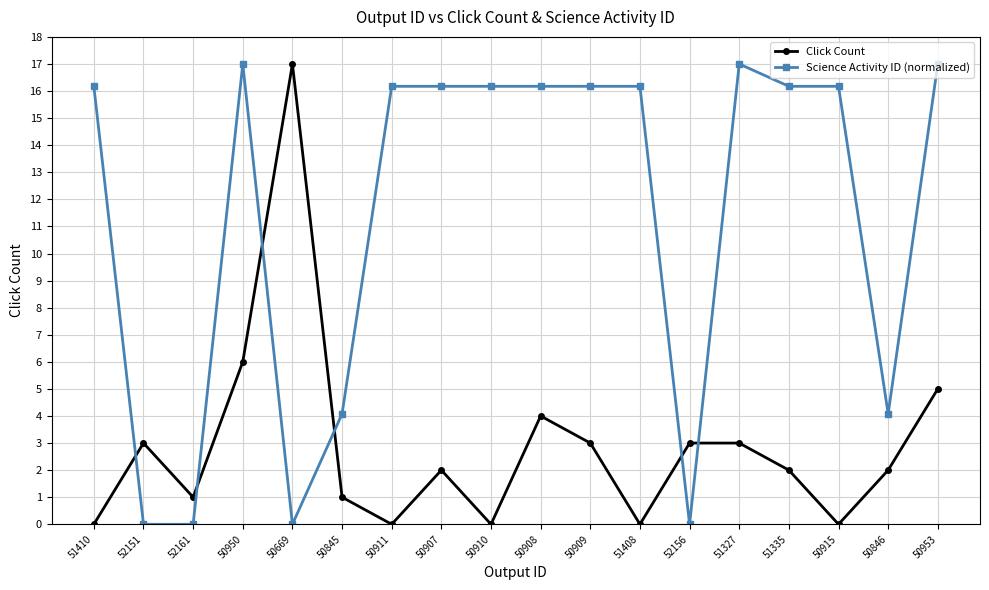

The value of Science Activity ID (normalized) at 52156 is 5.7. True or false?

False